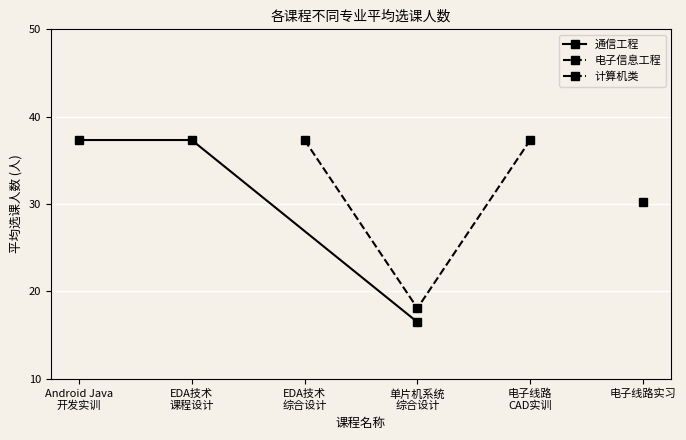

Is the value of 通信工程 at EDA技术
综合设计 greater than the value of 电子信息工程 at EDA技术
综合设计?

No